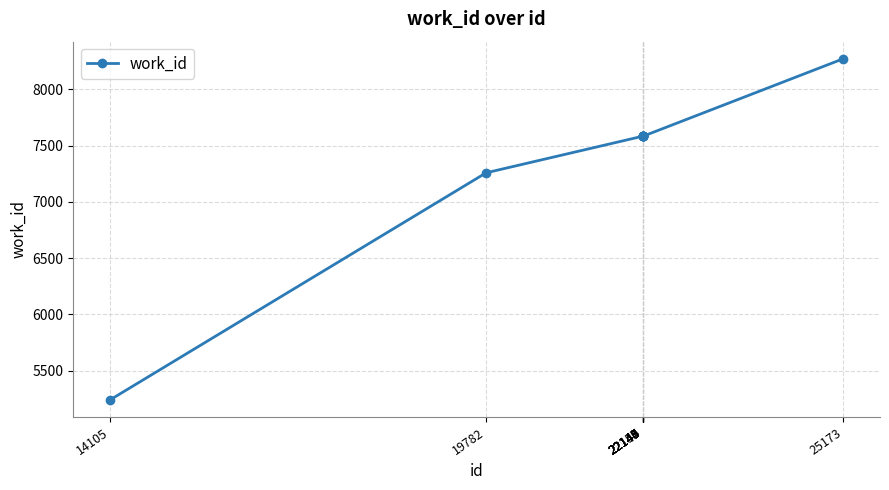

The value at 22150 is 7583. True or false?

True